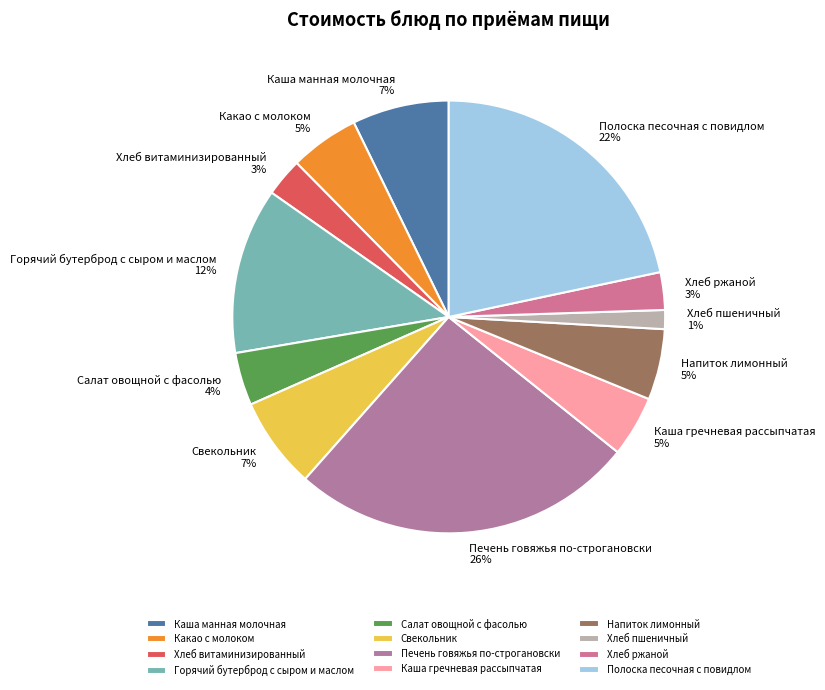

To the nearest percent, what percentage of the pie is Хлеб ржаной?

3%